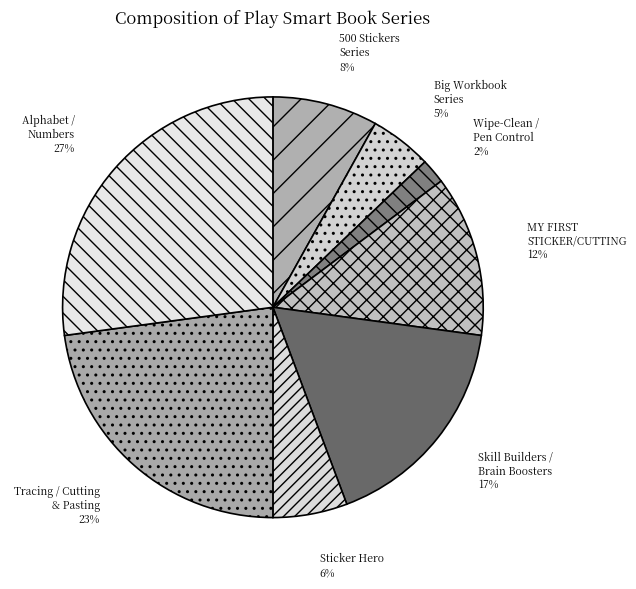

Is the sum of Tracing / Cutting & Pasting and Wipe-Clean / Pen Control greater than half?

No